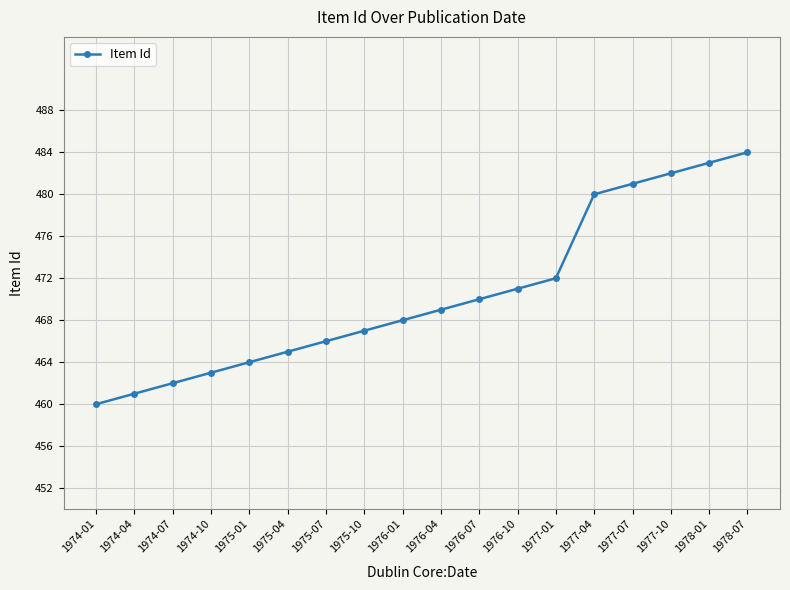

Rank the categories by value from highest to lowest.

1978-07, 1978-01, 1977-10, 1977-07, 1977-04, 1977-01, 1976-10, 1976-07, 1976-04, 1976-01, 1975-10, 1975-07, 1975-04, 1975-01, 1974-10, 1974-07, 1974-04, 1974-01